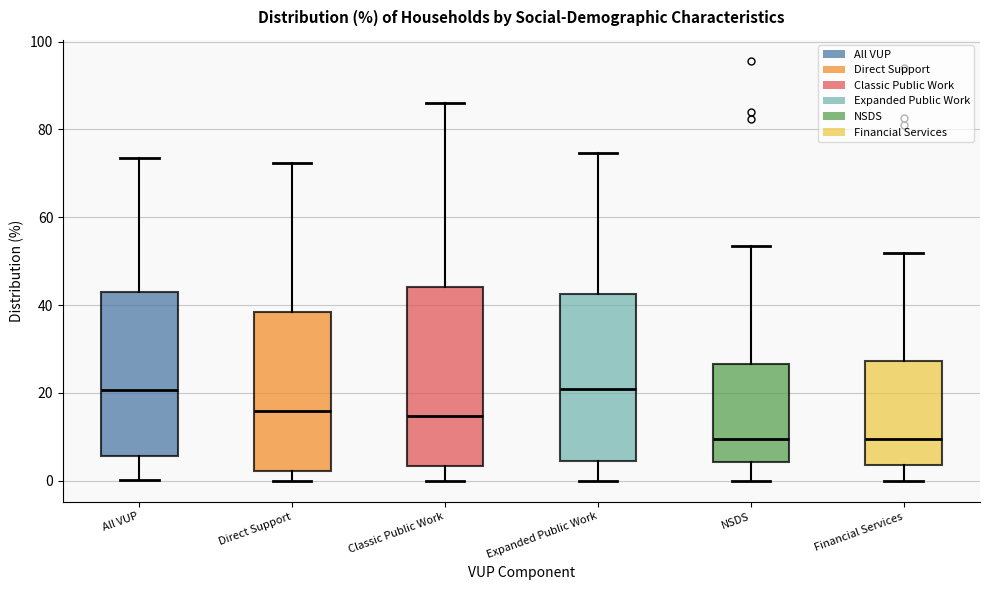

Reading left to right, read every box against the y-axis: the position of its median line, the range the box covers, and the ends of its whiskers. The values are not printed on the chart, so give them approximately, as read against the axis.

All VUP: median 20, box 6 to 42, whiskers 0 to 74
Direct Support: median 16, box 2 to 38, whiskers 0 to 72
Classic Public Work: median 14, box 4 to 44, whiskers 0 to 86
Expanded Public Work: median 20, box 4 to 42, whiskers 0 to 74
NSDS: median 10, box 4 to 26, whiskers 0 to 54
Financial Services: median 10, box 4 to 28, whiskers 0 to 52